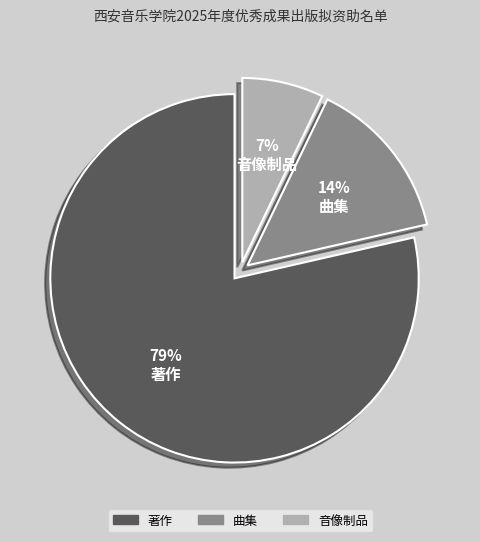

Is it true that 曲集 is 5% of the pie?

False